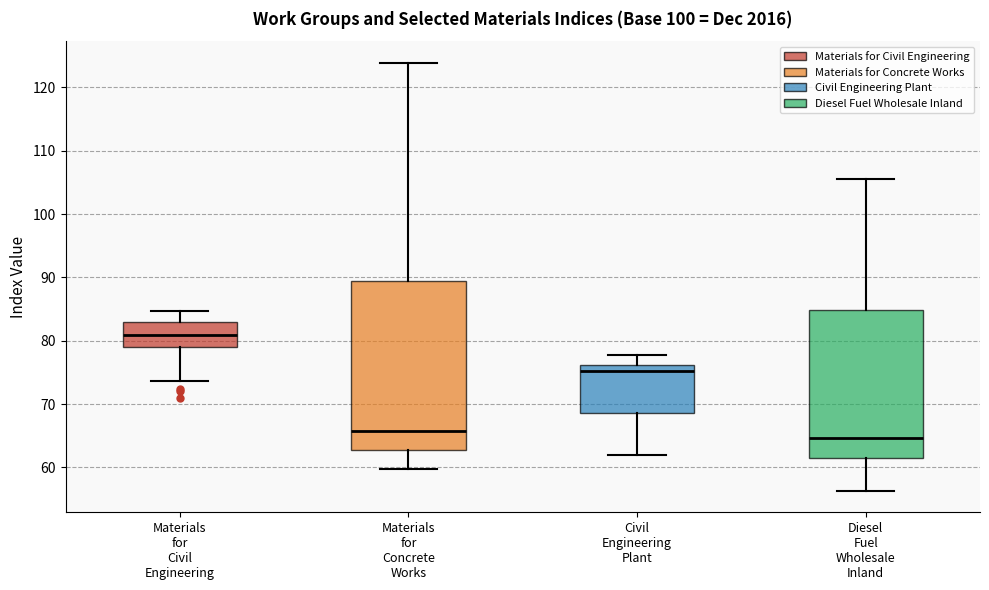

Where does the upper whisker of the box for Civil Engineering Plant end on the y-axis? The values are not printed on the chart, so give them approximately, as read against the axis.

78